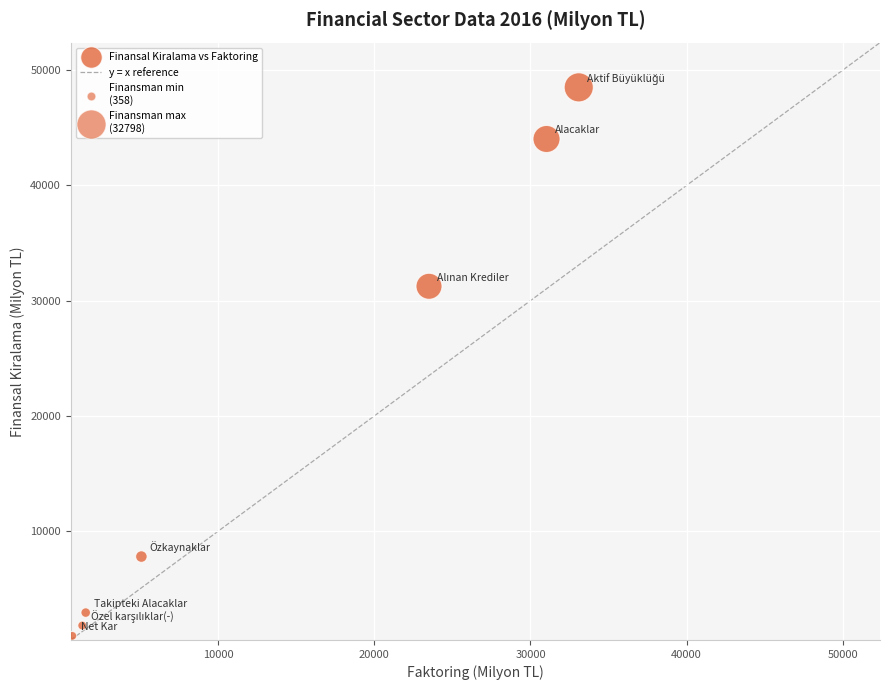

What is the average X value?

13741.3